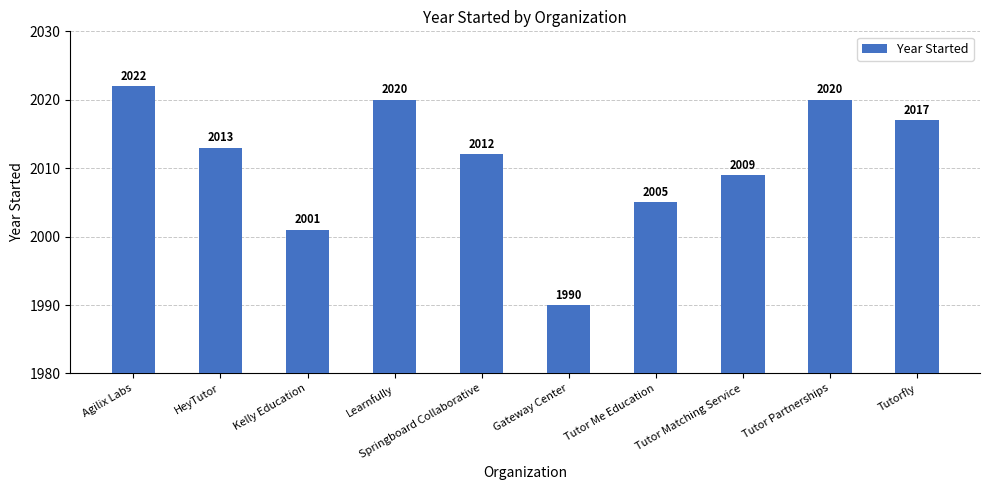

What is the value of the 4th bar from the left?

2020